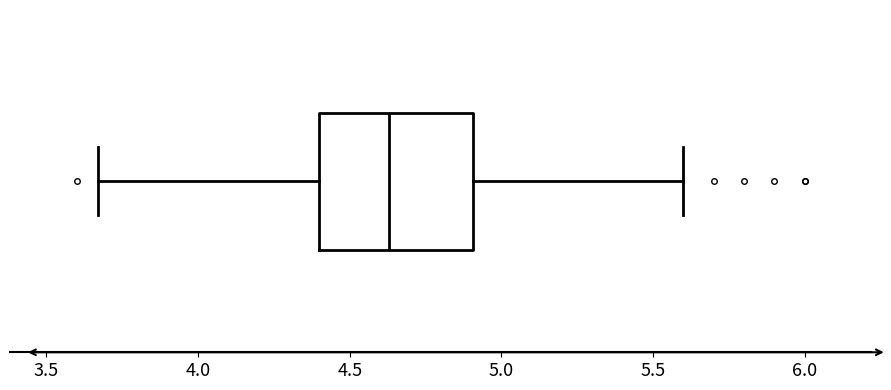

Read this box plot against the x-axis: the position of the median line, the range covered by the box, and the ends of both whiskers. The values are not printed on the chart, so give them approximately, as read against the axis.

median 4.65, box 4.40 to 4.90, whiskers 3.65 to 5.60